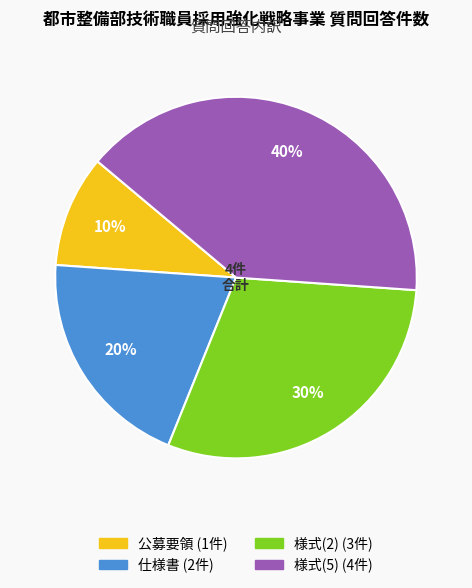

To the nearest percent, what is the average slice percentage?

25%